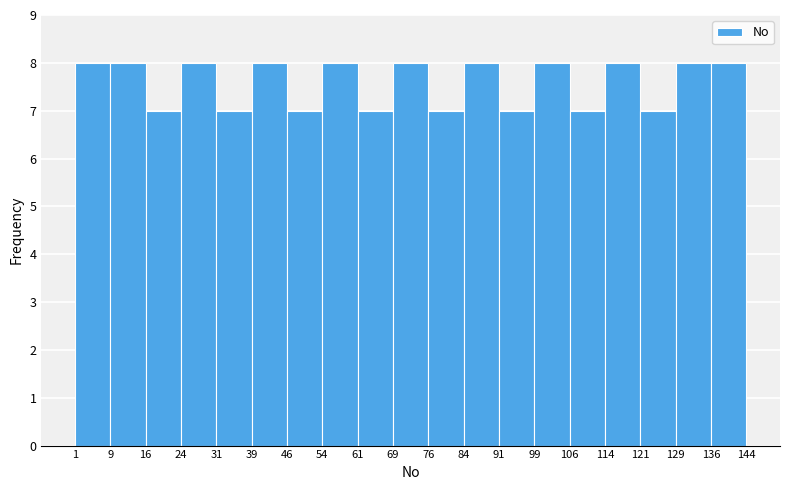

Reading left to right, transcribe this chart: for each bar, give the range it covers on the x-axis and its height. The values are not printed on the chart, so give them approximately, as read against the axis.

1 to 9: 8
9 to 16: 8
16 to 24: 7
24 to 31: 8
31 to 39: 7
39 to 46: 8
46 to 54: 7
54 to 61: 8
61 to 69: 7
69 to 76: 8
76 to 84: 7
84 to 91: 8
91 to 99: 7
99 to 106: 8
106 to 114: 7
114 to 121: 8
121 to 129: 7
129 to 136: 8
136 to 144: 8